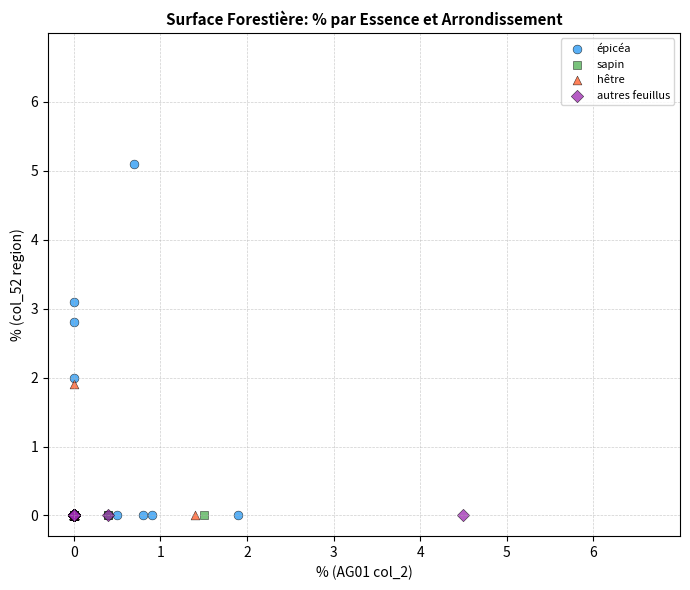

What are all the series names shown in the legend?

épicéa, sapin, hêtre, autres feuillus